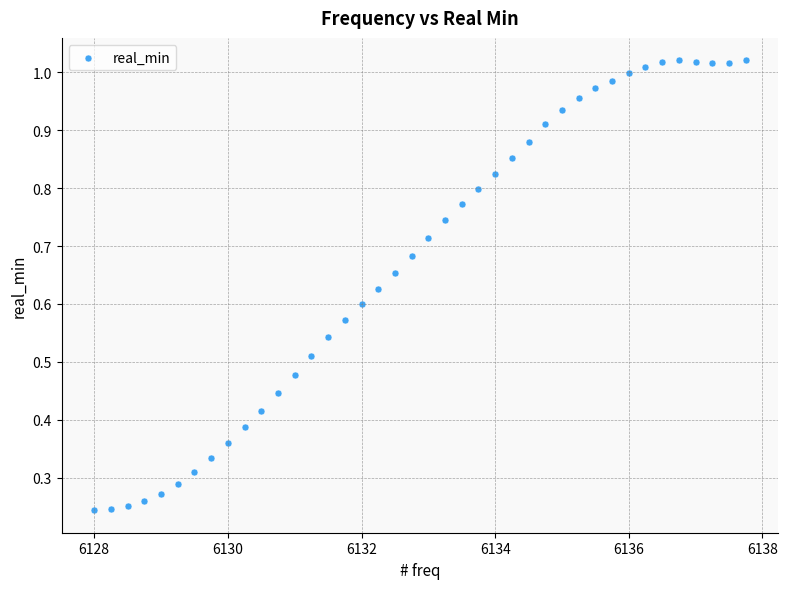

What is the range of X values (max minus min)?

9.8